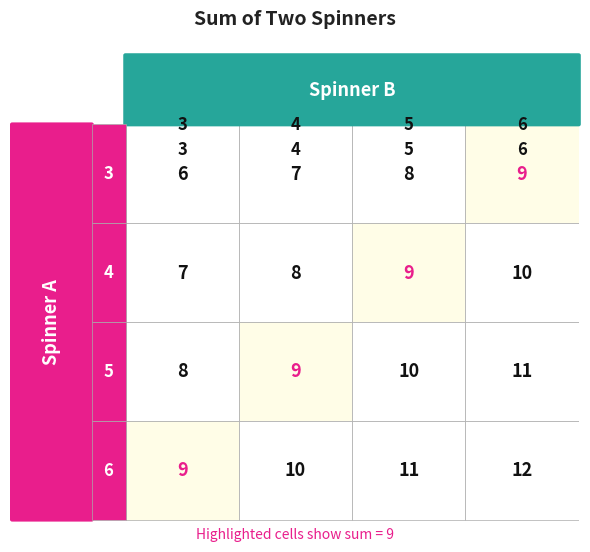

What is the approximate value of 5 at 2?

10